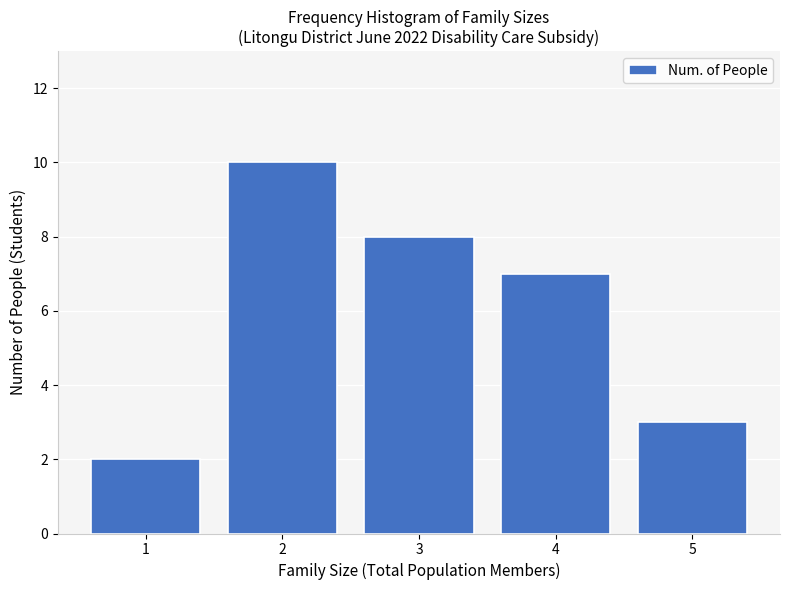

Reading right to left, transcribe all the data shown in this chart.

5=3	4=7	3=8	2=10	1=2